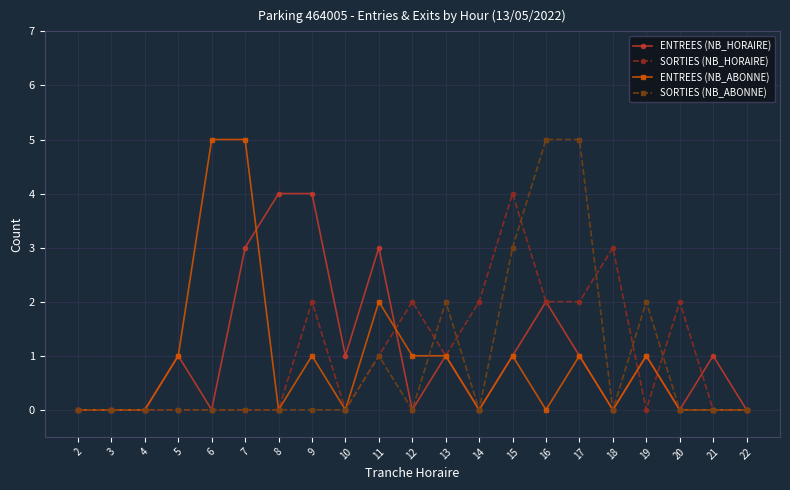

What is the value of the ENTREES (NB_ABONNE) point at the 16th from the left?

1